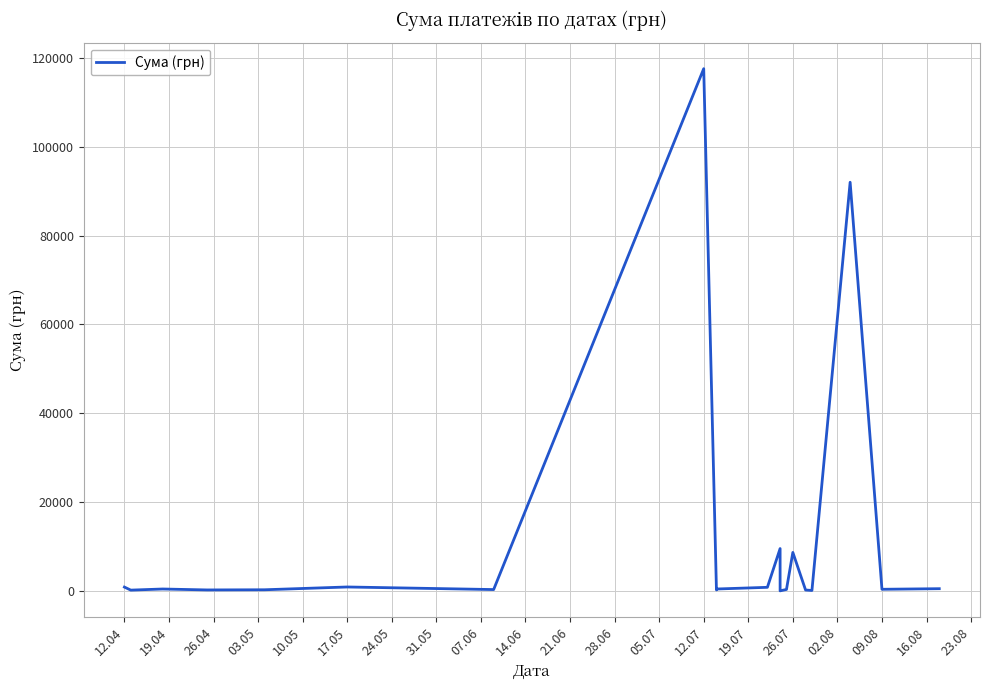

How many points are lower than both their immediate neighbors (excluding endpoints)?

7